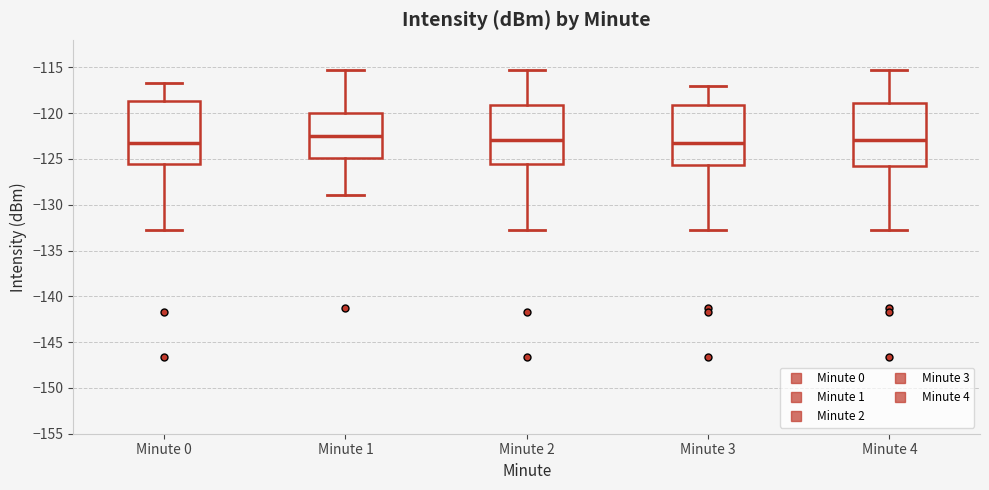

Reading left to right, read every box against the y-axis: the position of its median line, the range the box covers, and the ends of its whiskers. The values are not printed on the chart, so give them approximately, as read against the axis.

Minute 0: median -123.0, box -125.5 to -118.5, whiskers -133.0 to -117.0
Minute 1: median -122.5, box -125.0 to -120.0, whiskers -129.0 to -115.5
Minute 2: median -123.0, box -125.5 to -119.0, whiskers -133.0 to -115.5
Minute 3: median -123.0, box -125.5 to -119.0, whiskers -133.0 to -117.0
Minute 4: median -123.0, box -126.0 to -119.0, whiskers -133.0 to -115.5